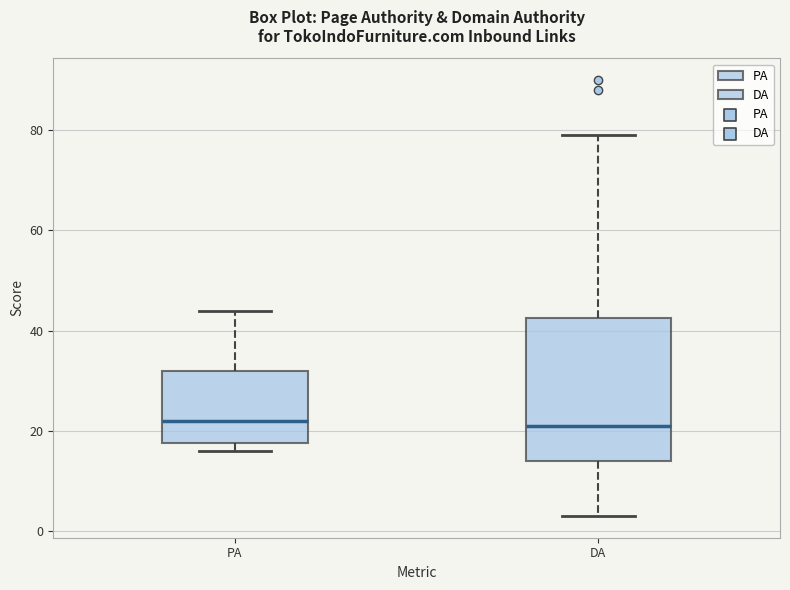

Reading left to right, transcribe this box plot: for each box, give where its median line is, the range the box spans, and where its two whiskers end, as read against the y-axis. The values are not printed on the chart, so give them approximately, as read against the axis.

PA: median 22, box 18 to 32, whiskers 16 to 44
DA: median 22, box 14 to 42, whiskers 4 to 80